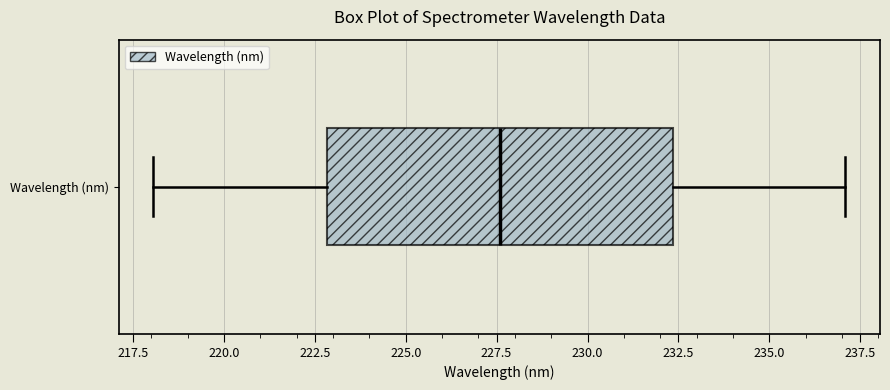

Where is the right edge of the box for Wavelength (nm) on the x-axis? The values are not printed on the chart, so give them approximately, as read against the axis.

232.5